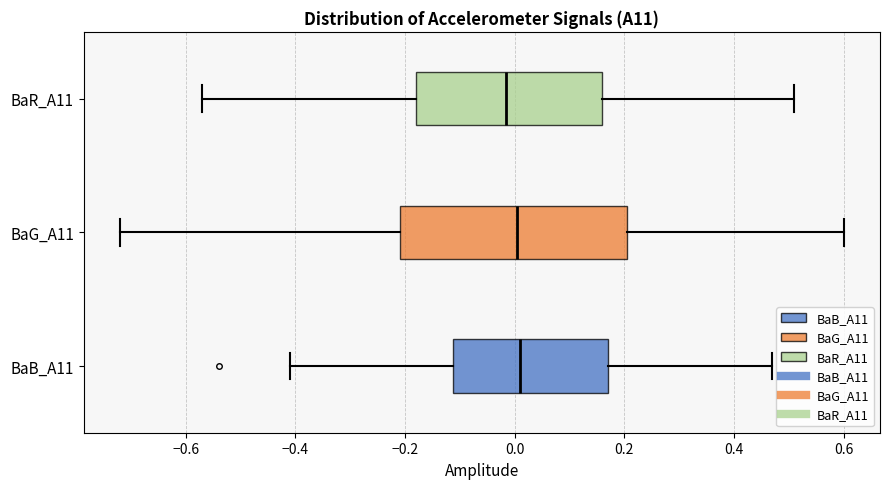

Which box's median line is the furthest to the left?

BaR_A11